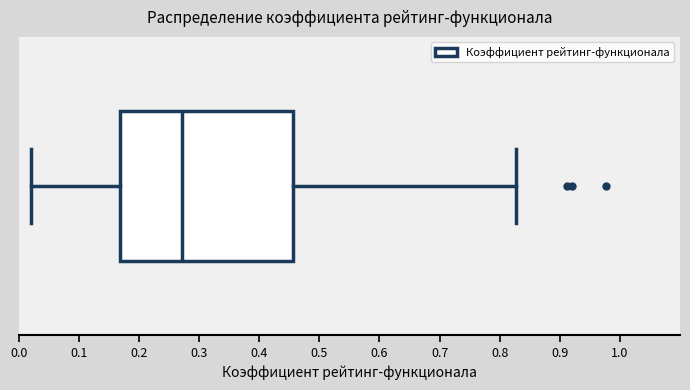

Transcribe this box plot: give where the median line is, the range the box spans, and where the two whiskers end, as read against the x-axis. The values are not printed on the chart, so give them approximately, as read against the axis.

median 0.27, box 0.17 to 0.46, whiskers 0.02 to 0.83